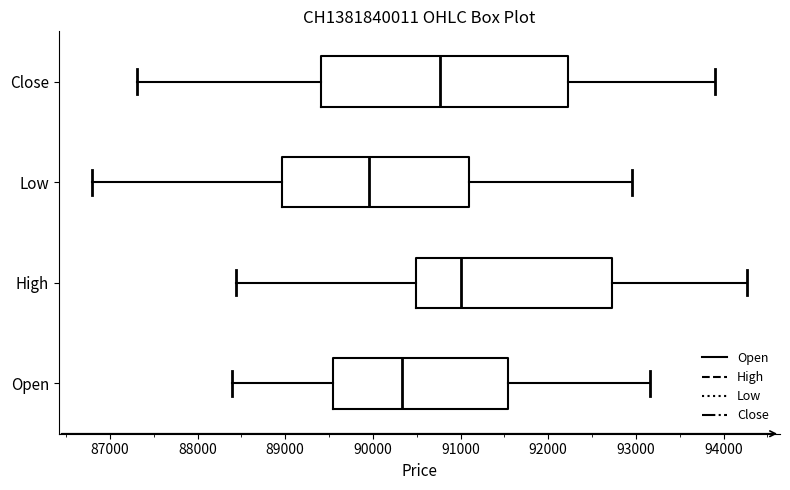

Reading bottom to top, transcribe this box plot: for each box, give where its median line is, the range the box spans, and where its two whiskers end, as read against the x-axis. The values are not printed on the chart, so give them approximately, as read against the axis.

Open: median 90300, box 89500 to 91500, whiskers 88400 to 93200
High: median 91000, box 90500 to 92700, whiskers 88400 to 94300
Low: median 90000, box 89000 to 91100, whiskers 86800 to 93000
Close: median 90800, box 89400 to 92200, whiskers 87300 to 93900